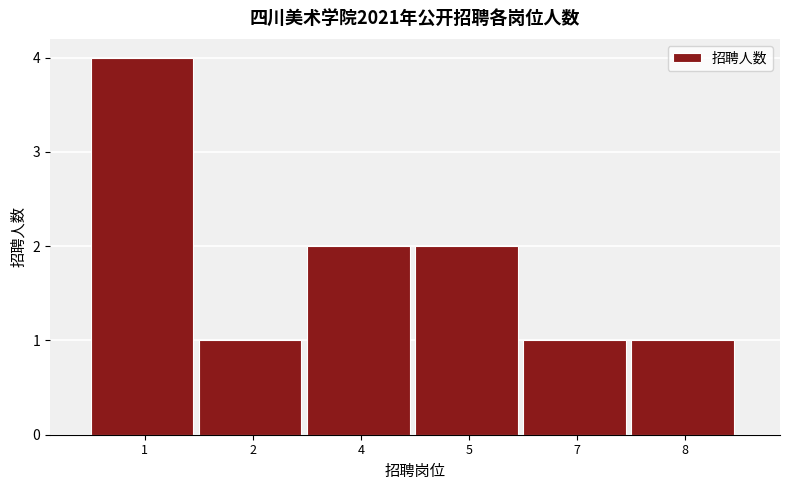

Reading left to right, extract all data points from this chart.

1=4	2=1	4=2	5=2	7=1	8=1